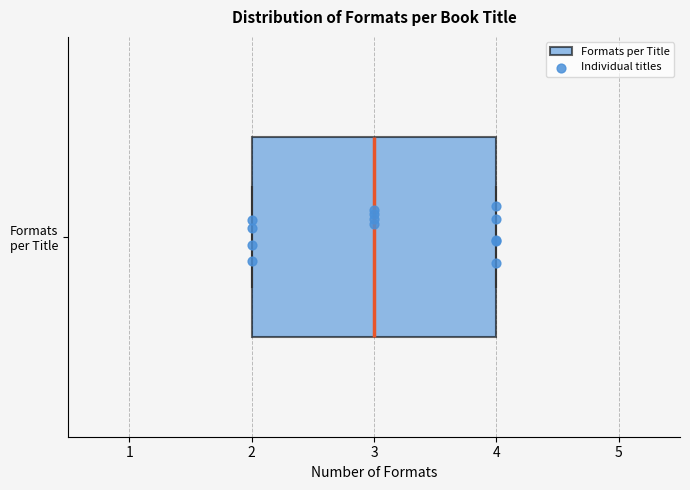

Where is the left edge of the box for Formats per Title on the x-axis? The values are not printed on the chart, so give them approximately, as read against the axis.

2